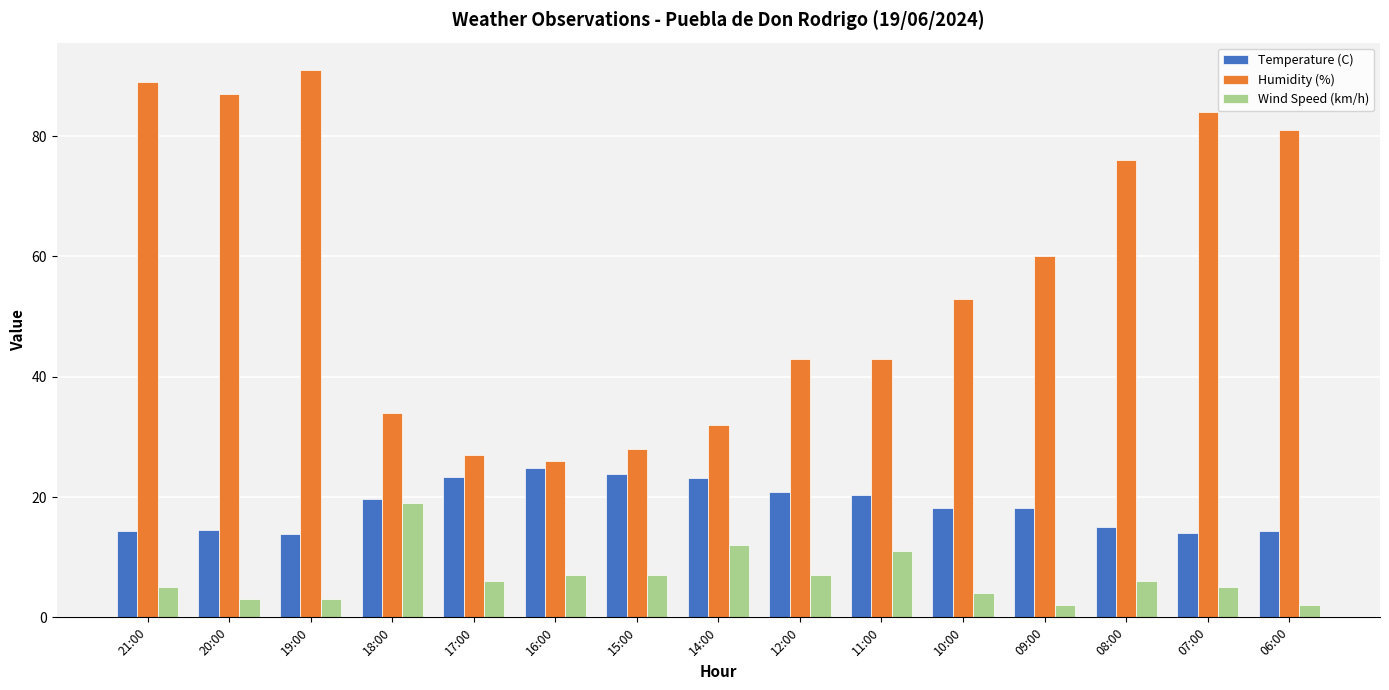

The Humidity (%) series shows 26.0 at 16:00. True or false?

True